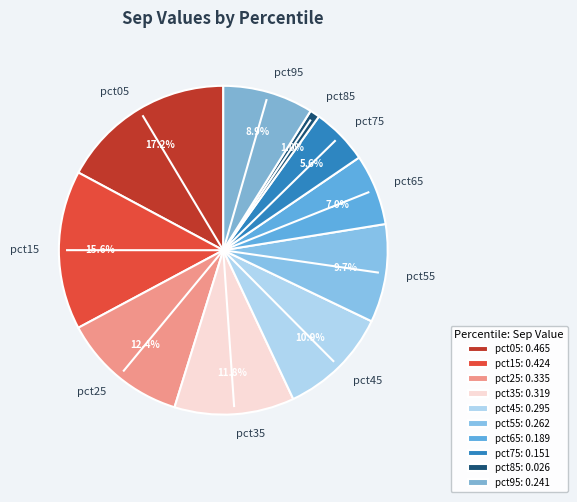

Which category has the smallest portion of the pie?

pct85